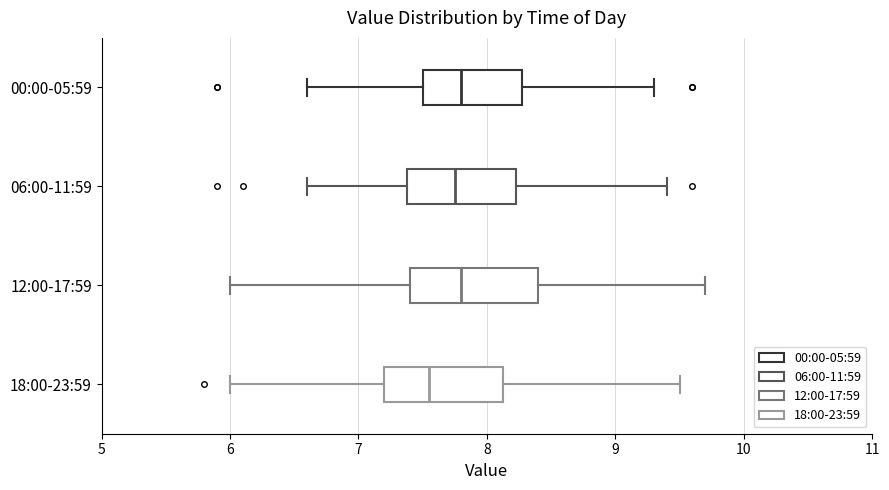

Reading bottom to top, transcribe this box plot: for each box, give where its median line is, the range the box spans, and where its two whiskers end, as read against the x-axis. The values are not printed on the chart, so give them approximately, as read against the axis.

18:00-23:59: median 7.6, box 7.2 to 8.1, whiskers 6.0 to 9.5
12:00-17:59: median 7.8, box 7.4 to 8.4, whiskers 6.0 to 9.7
06:00-11:59: median 7.8, box 7.4 to 8.2, whiskers 6.6 to 9.4
00:00-05:59: median 7.8, box 7.5 to 8.3, whiskers 6.6 to 9.3